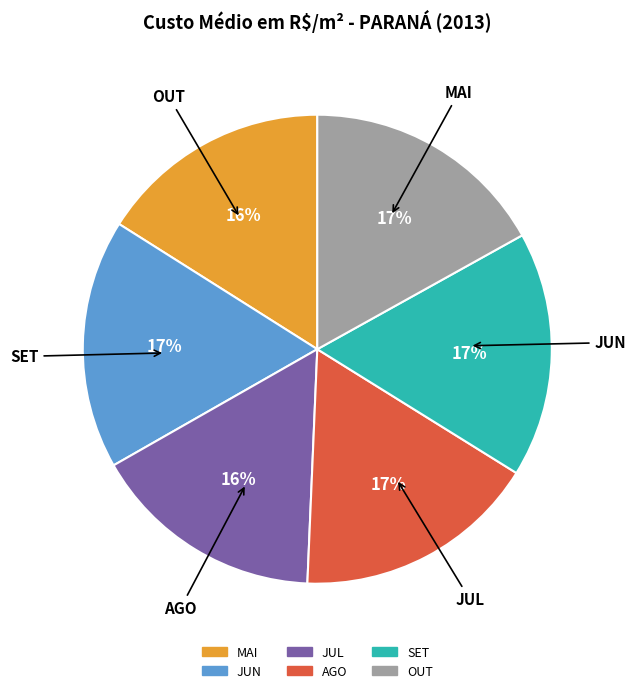

Is AGO the majority of the pie?

No